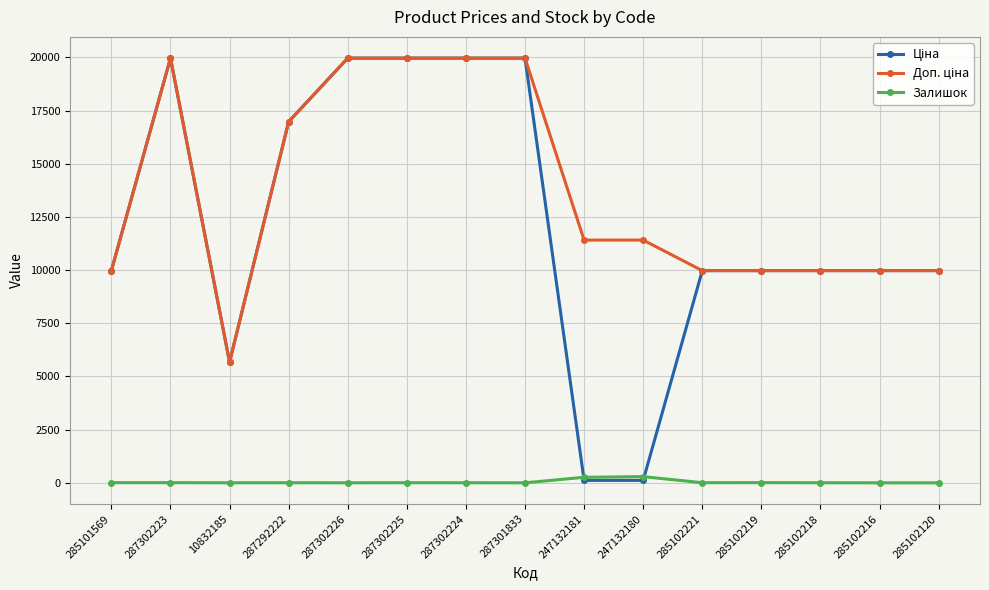

What is the label of the 4th point from the right?

285102219